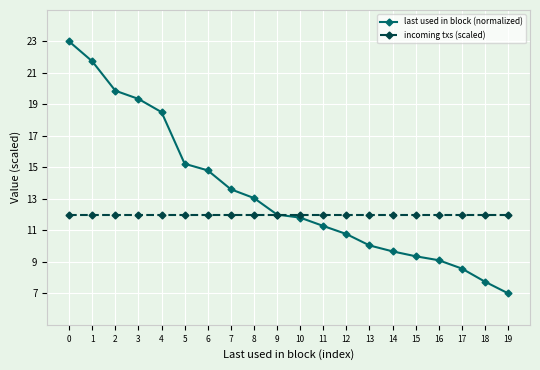

True or false: incoming txs (scaled) has a value of 4.9 at 6.

False